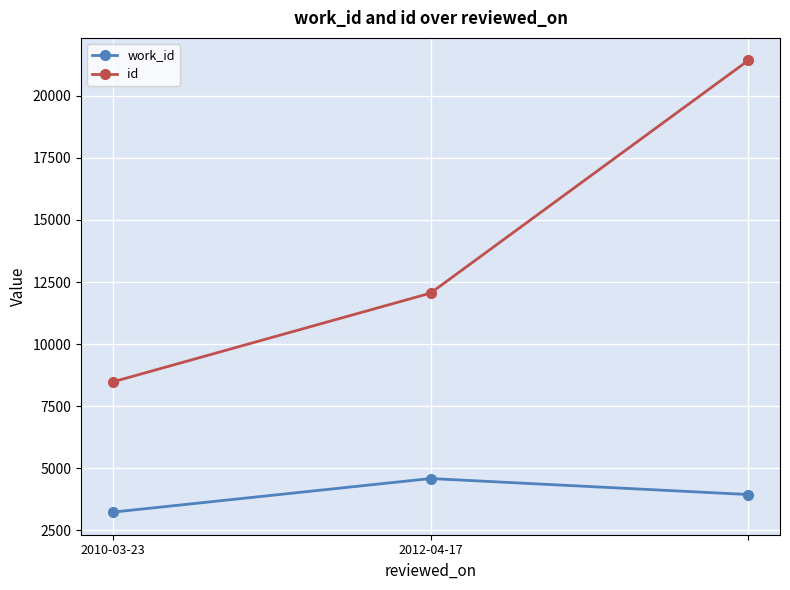

Does the chart display data point markers on the line(s)?

Yes